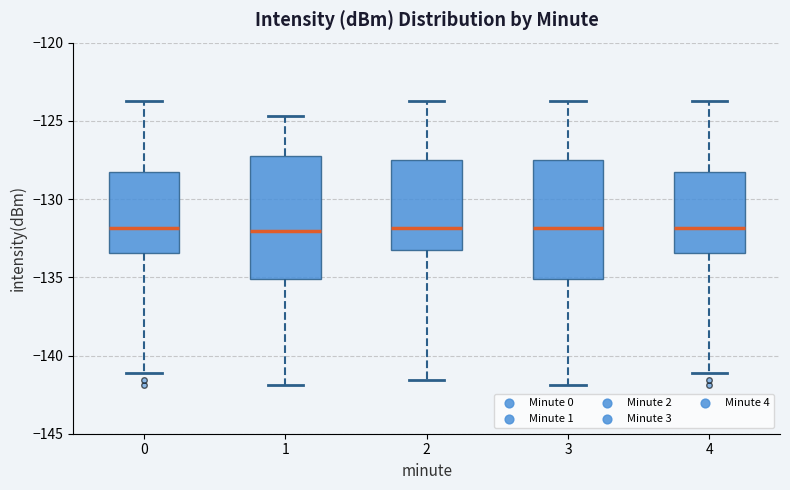

Where is the upper edge of the box at x = 0 on the y-axis? The values are not printed on the chart, so give them approximately, as read against the axis.

-128.5